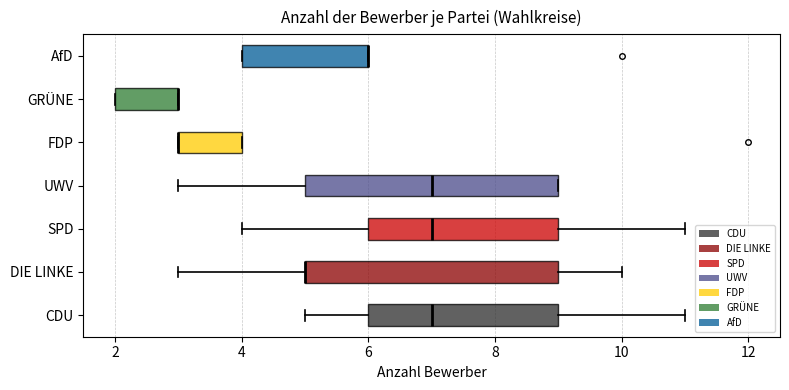

Reading bottom to top, transcribe this box plot: for each box, give where its median line is, the range the box spans, and where its two whiskers end, as read against the x-axis. The values are not printed on the chart, so give them approximately, as read against the axis.

CDU: median 7, box 6 to 9, whiskers 5 to 11
DIE LINKE: median 5 (drawn on the box's left edge), box 5 to 9, whiskers 3 to 10
SPD: median 7, box 6 to 9, whiskers 4 to 11
UWV: median 7, box 5 to 9, whiskers 3 to 9
FDP: median 3 (drawn on the box's left edge), box 3 to 4, whiskers 3 to 4
GRÜNE: median 3 (drawn on the box's right edge), box 2 to 3, whiskers 2 to 3
AfD: median 6 (drawn on the box's right edge), box 4 to 6, whiskers 4 to 6